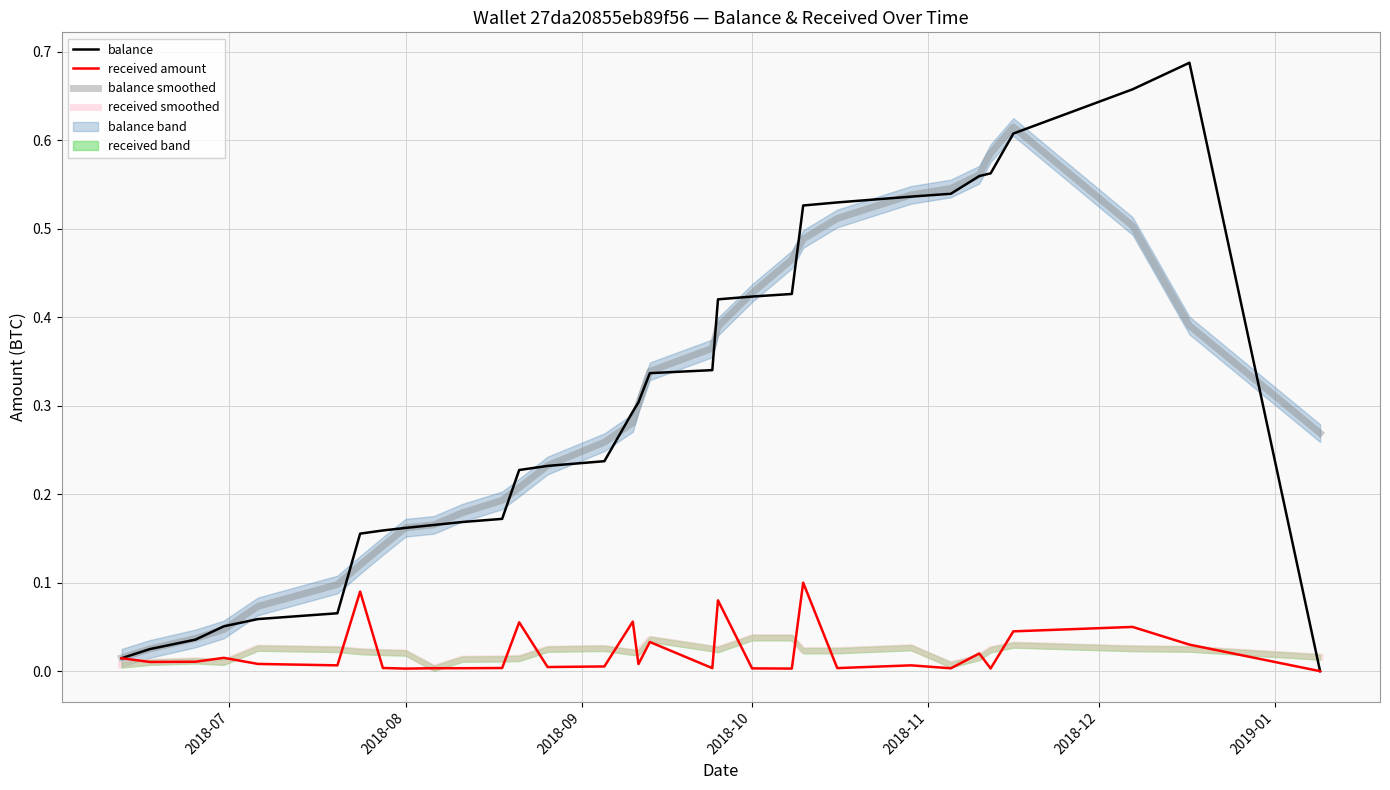

What is the maximum value for balance smoothed?

0.6